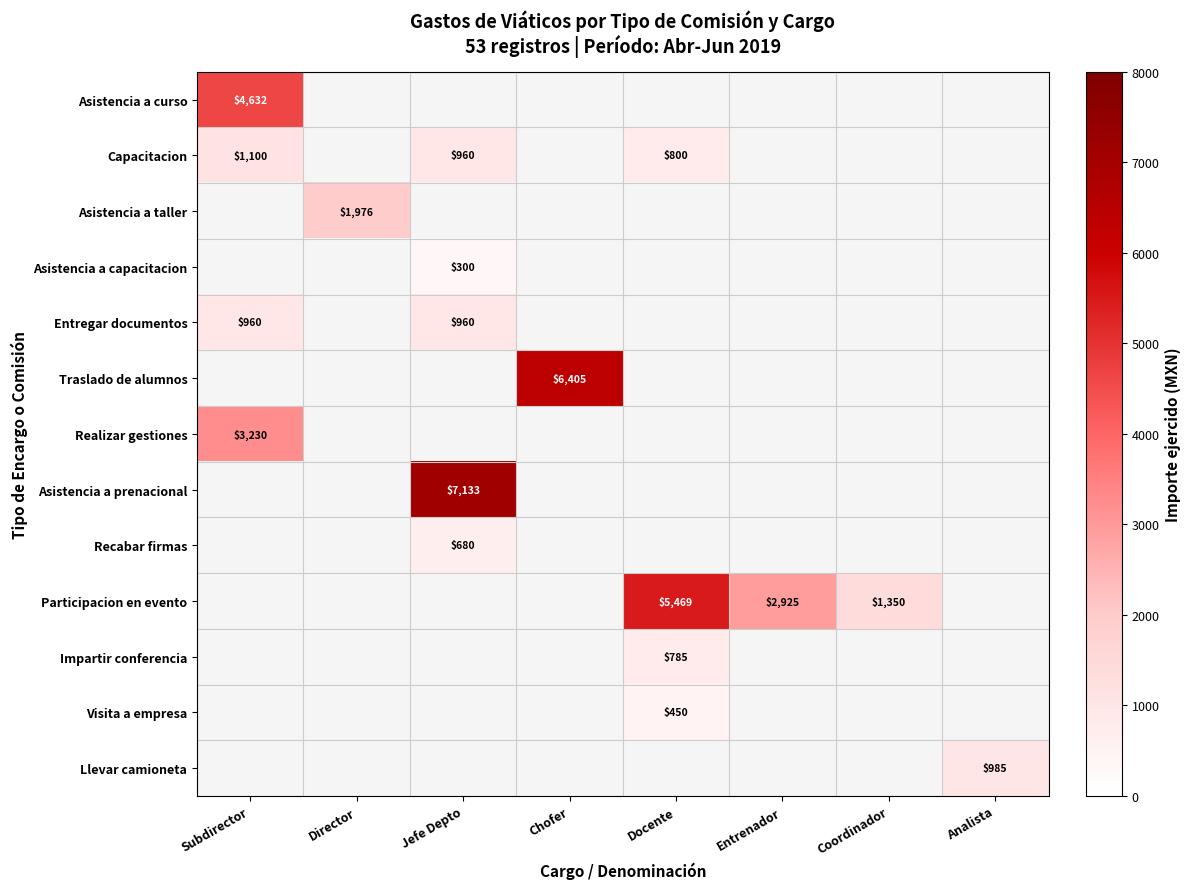

The Asistencia a capacitacion series shows 492 at Jefe Depto. True or false?

False